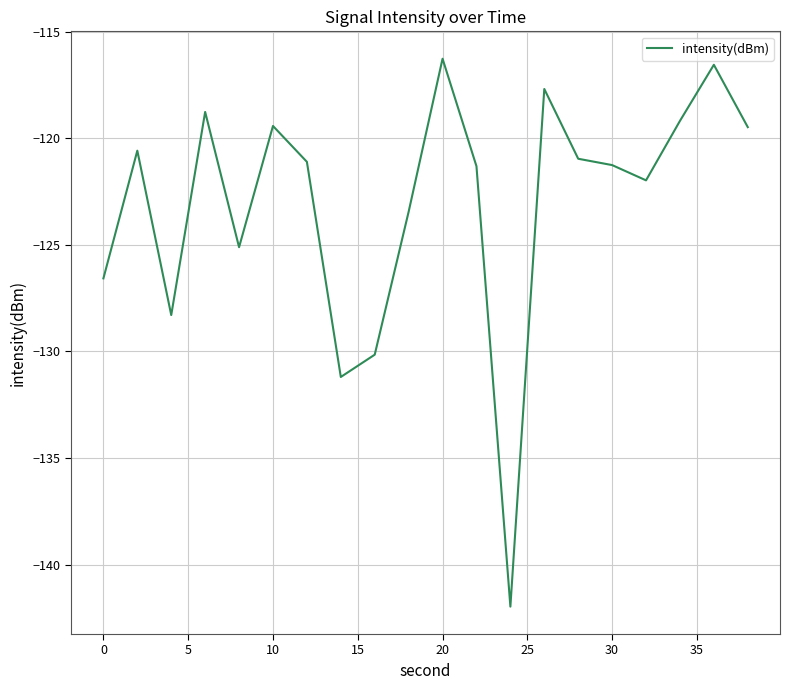

What is the smallest value displayed?

-142.0